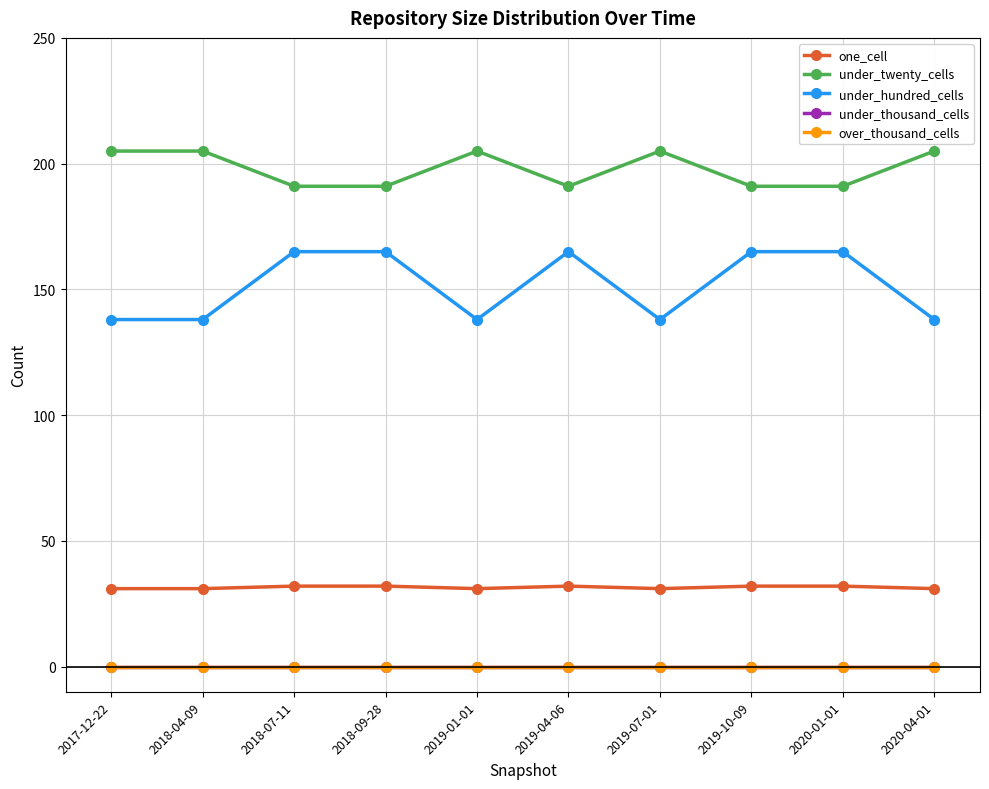

Does the chart have visible grid lines?

Yes